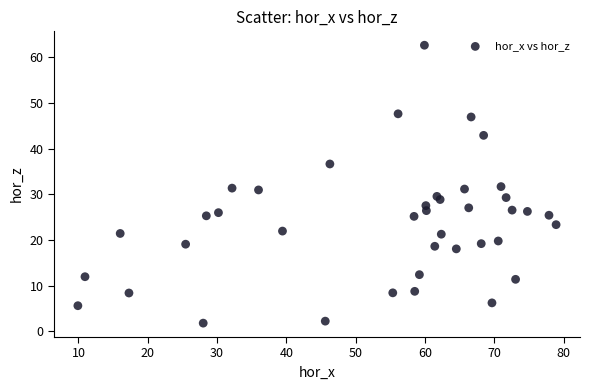

What is the range of Y values (max minus min)?

60.8